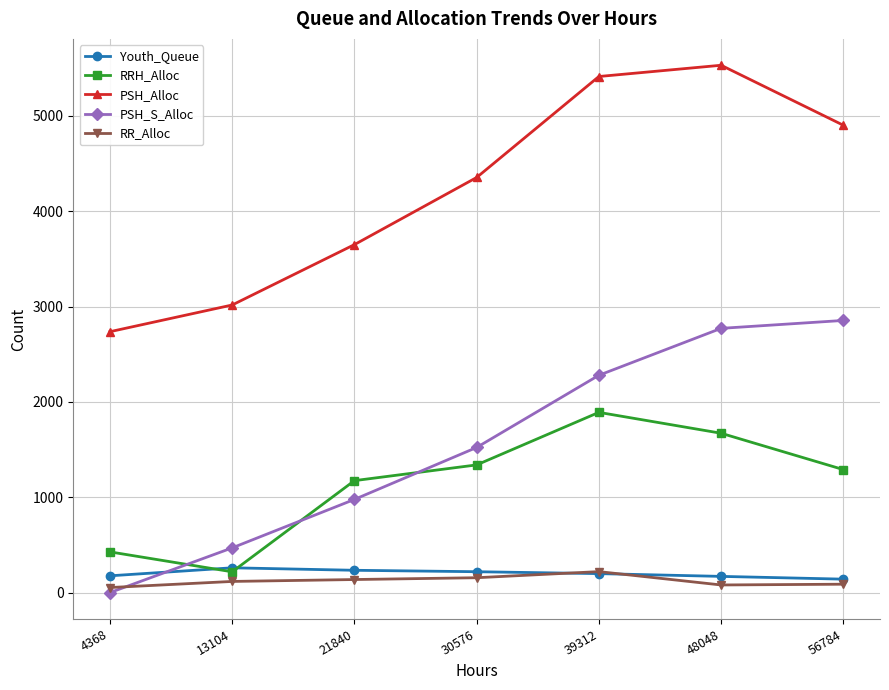

Does the chart have visible grid lines?

Yes